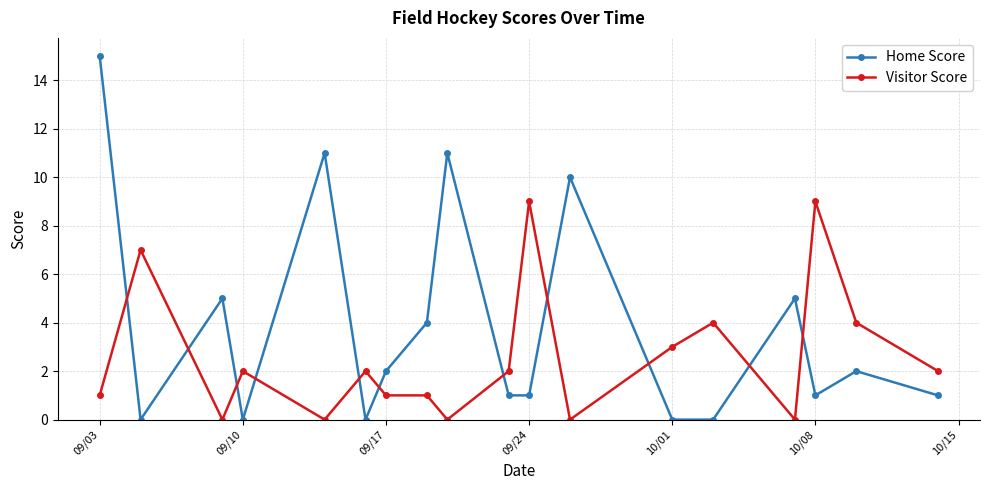

Which series has the largest total across all categories?

Home Score